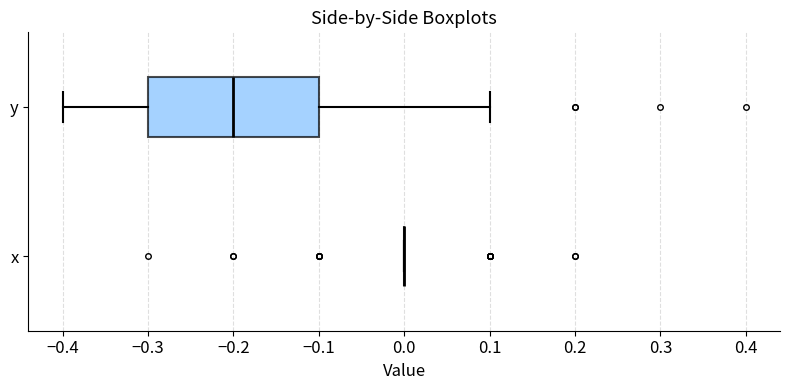

Where does the right whisker of the box for y end on the x-axis? The values are not printed on the chart, so give them approximately, as read against the axis.

0.1